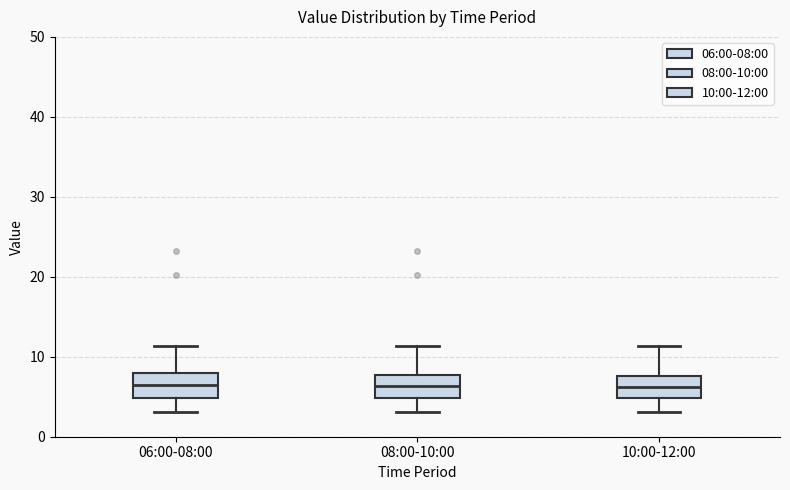

Where is the upper edge of the box for 10:00-12:00 on the y-axis? The values are not printed on the chart, so give them approximately, as read against the axis.

8